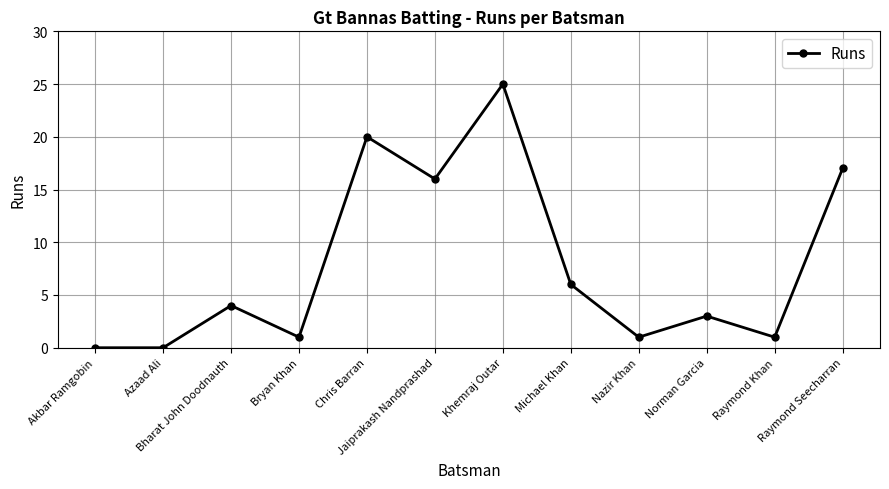

The value at Bharat John Doodnauth is 3. True or false?

False